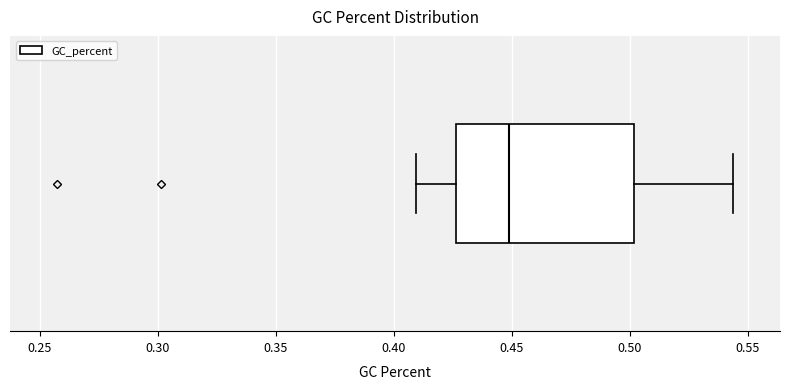

Transcribe this box plot: give where the median line is, the range the box spans, and where the two whiskers end, as read against the x-axis. The values are not printed on the chart, so give them approximately, as read against the axis.

median 0.450, box 0.425 to 0.500, whiskers 0.410 to 0.545